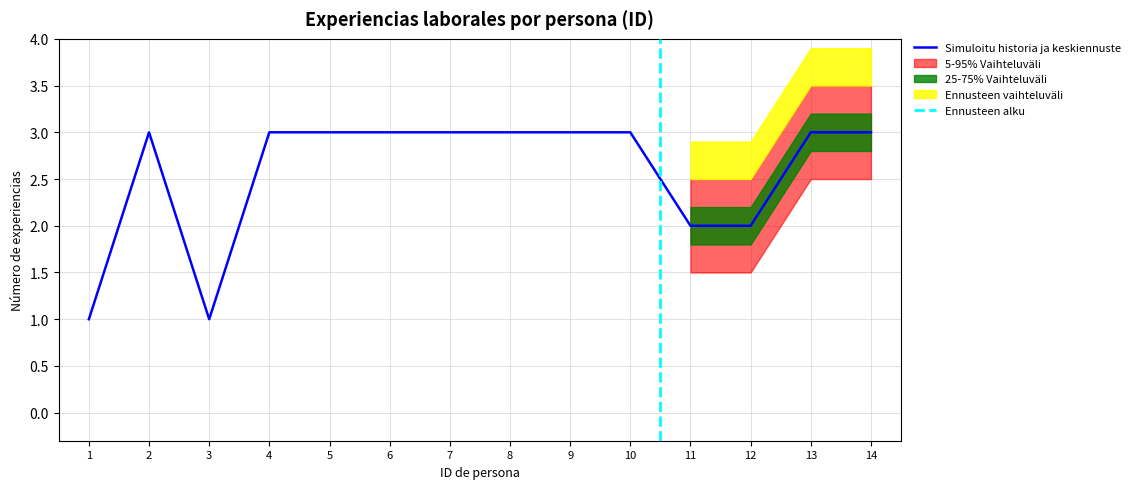

Is the value of 5-95% Vaihteluväli lower at 11 greater than the value of Experiencias por ID (histórico) at 3?

Yes